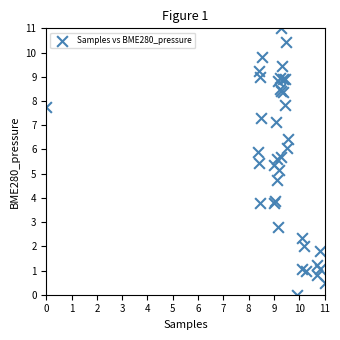

What Y value in the scatter plot is closest to 5?

5.1